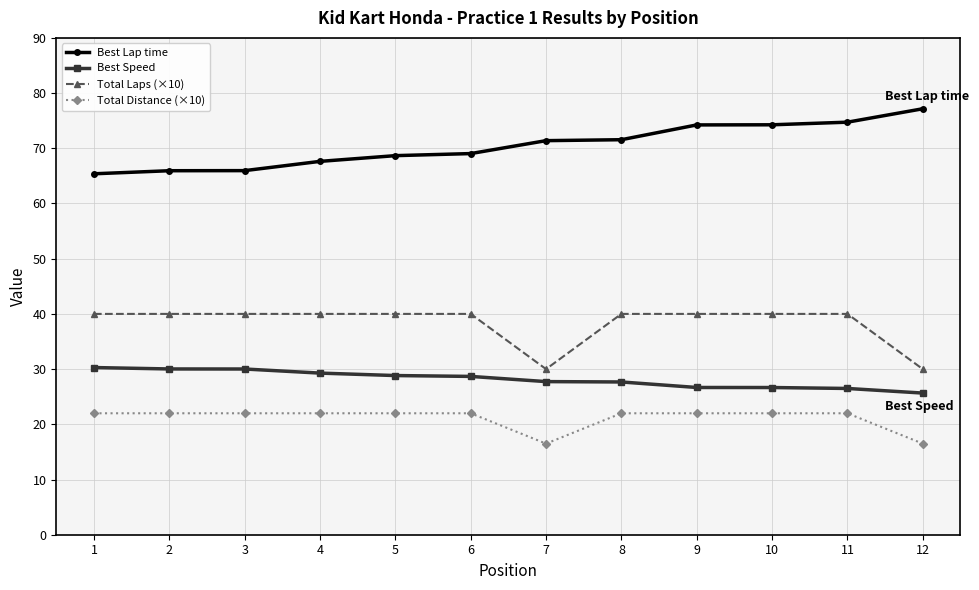

What is the spread (max minus min) of values at 8?

49.6